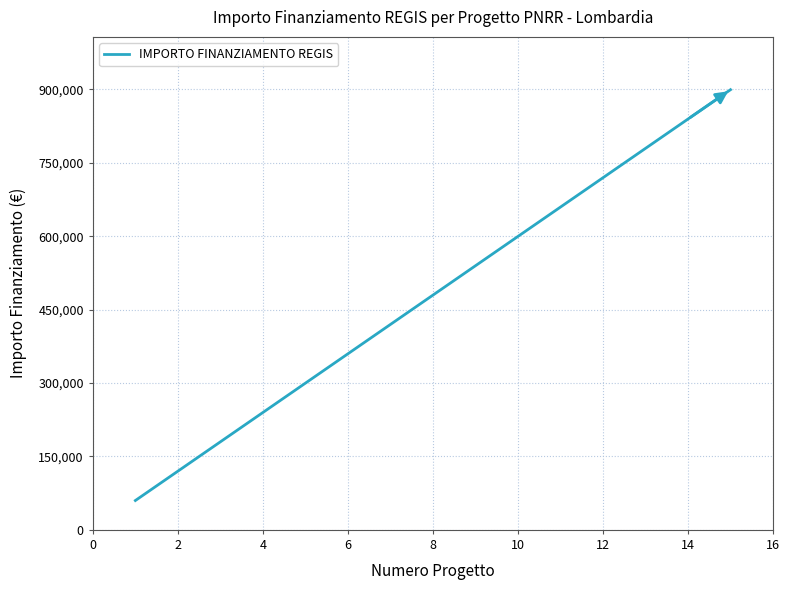

Reading left to right, list all the values displayed in this chart.

59966	119932	179898	239864	299830	359796	419762	479728	539694	599660	659626	719592	779558	839524	899490